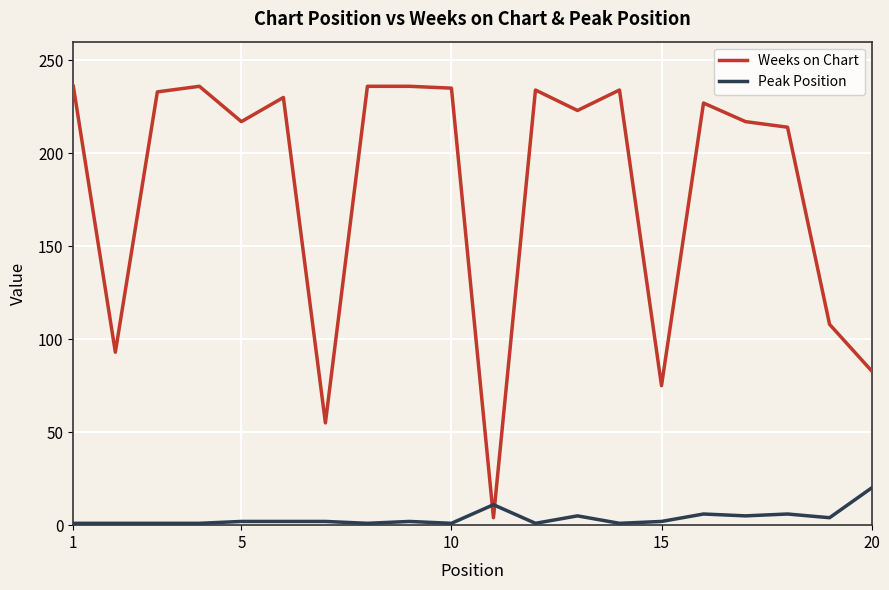

What is the maximum value for Peak Position?

20